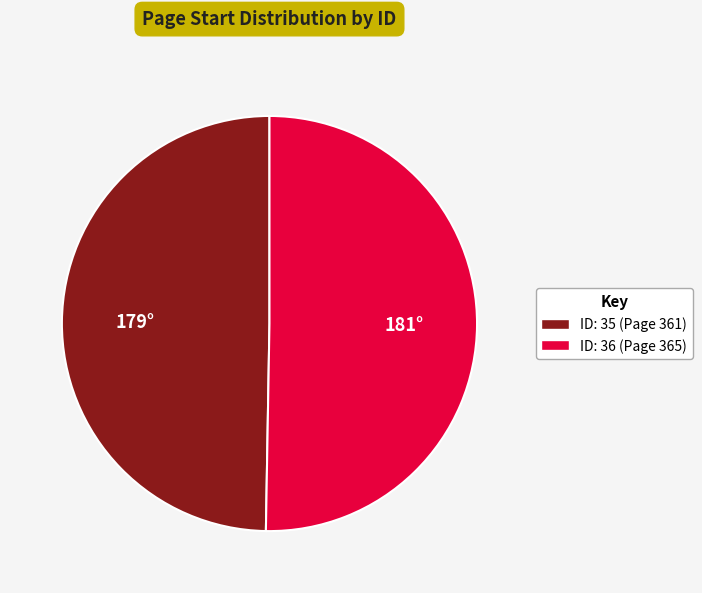

How many slices are in this pie chart?

2